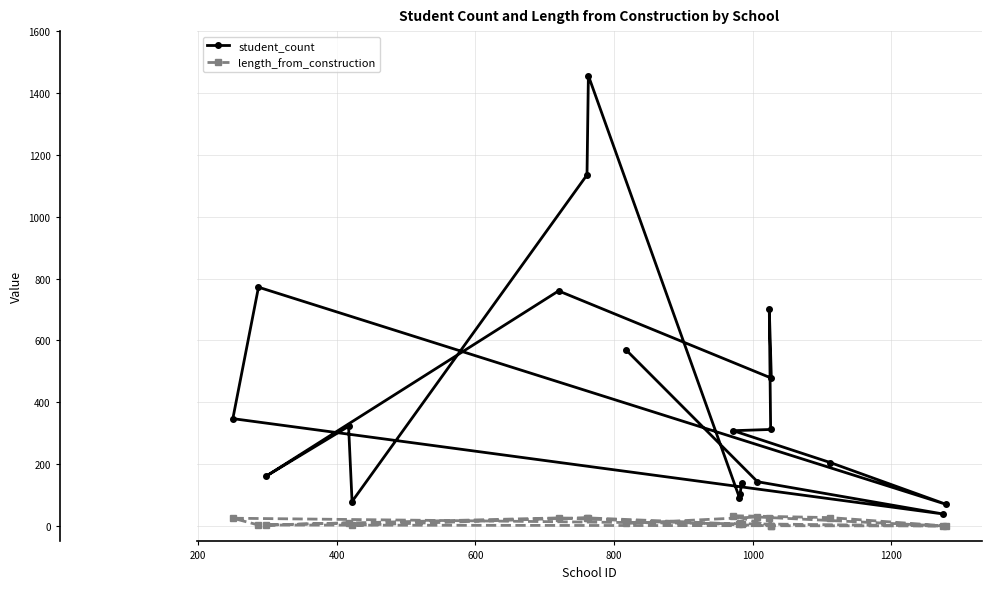

Reading right to left, what are all the values shown in this chart?

student_count: 139	104	91	1456	1135	79	322	161	760	478	702	312	308	205	70	772	347	39	143	570
length_from_construction: 7	8	6	26	27	2	10	3	26	0	26	0	33	27	0	3	25	0	29	8